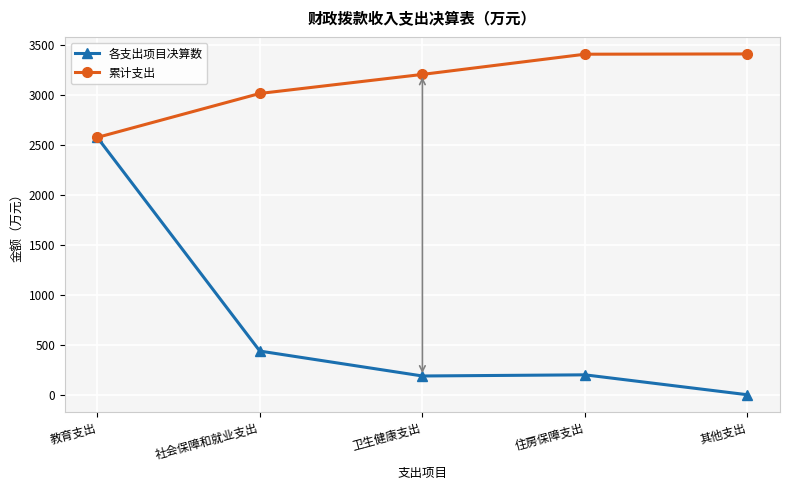

Where is the first local maximum for 各支出项目决算数?

住房保障支出